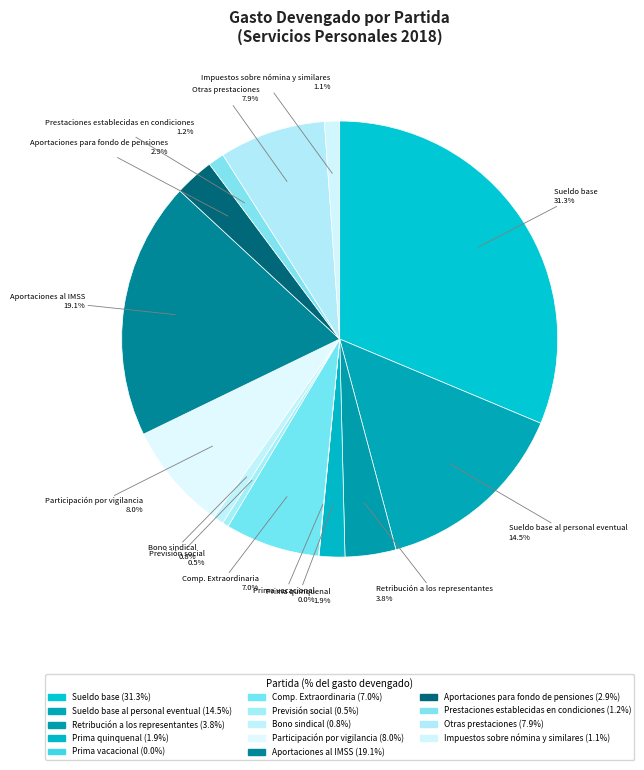

True or false: Prestaciones establecidas en condiciones accounts for 1% of the total.

True